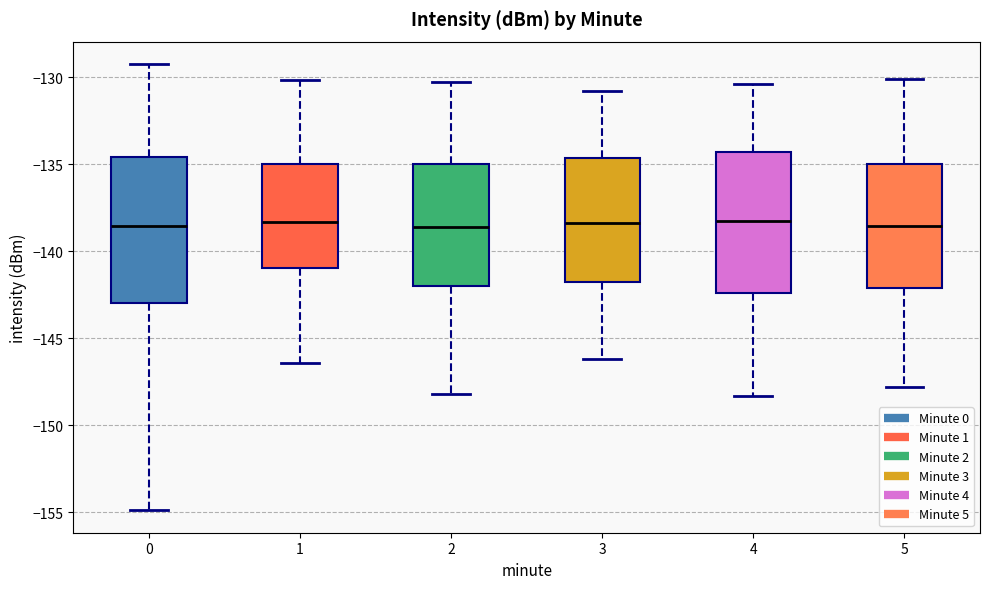

Where does the lower whisker of the box at x = 4 end on the y-axis? The values are not printed on the chart, so give them approximately, as read against the axis.

-148.5